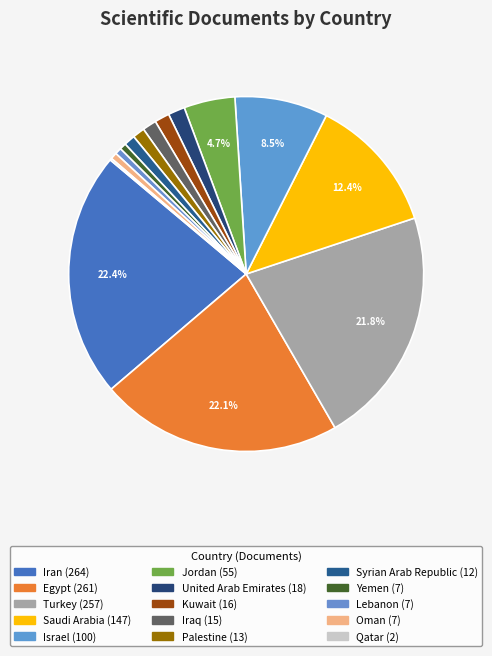

To the nearest percent, what is the average slice percentage?

7%